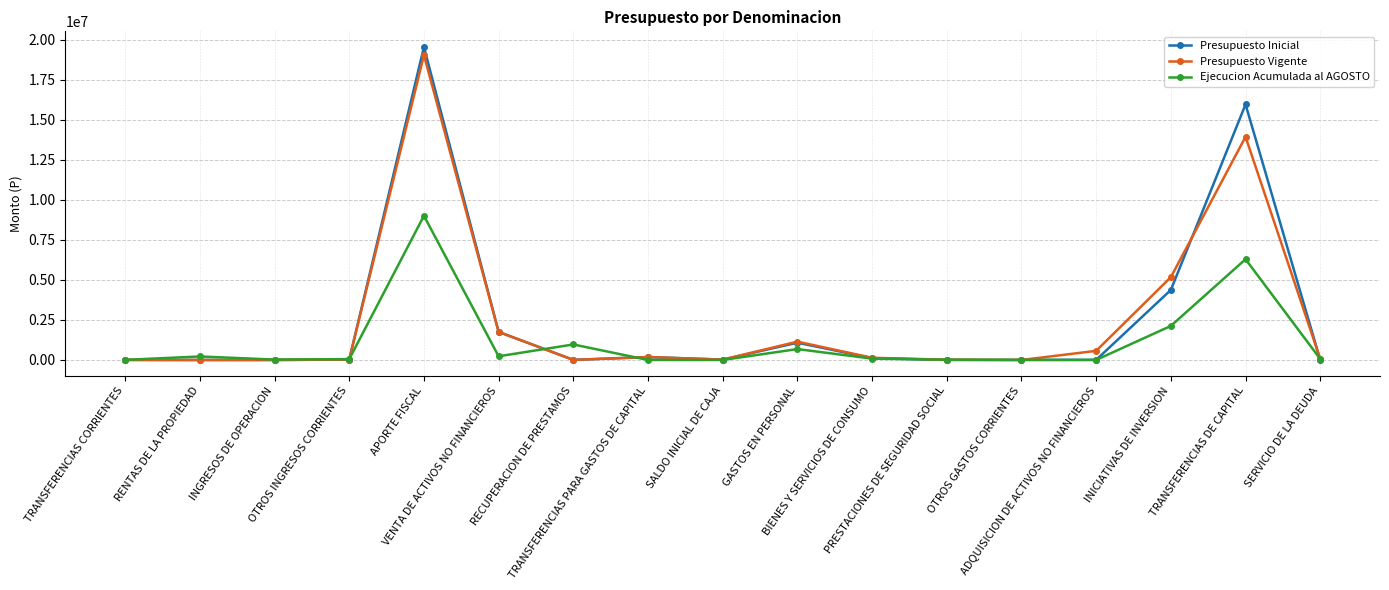

Which series has the largest range (max minus min)?

Presupuesto Inicial